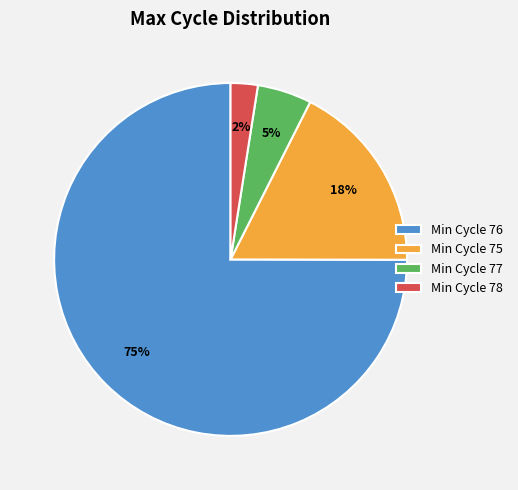

Does any single category account for the majority?

Yes